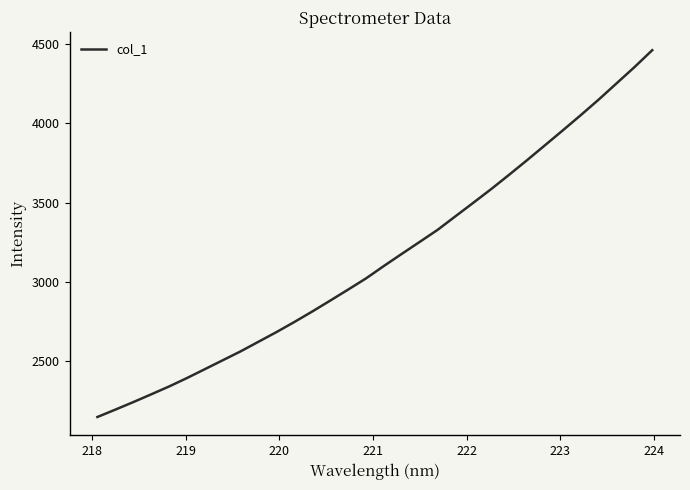

What is the smallest value displayed?

2150.3